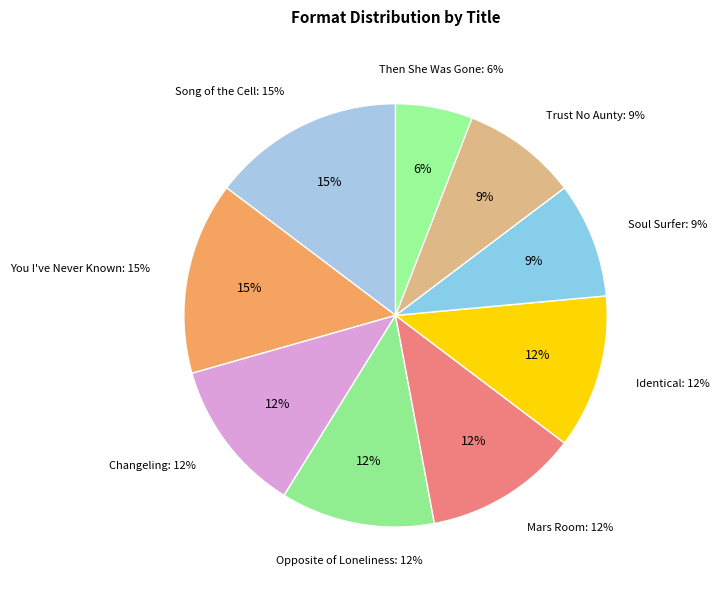

Which slice is the smallest?

Then She Was Gone